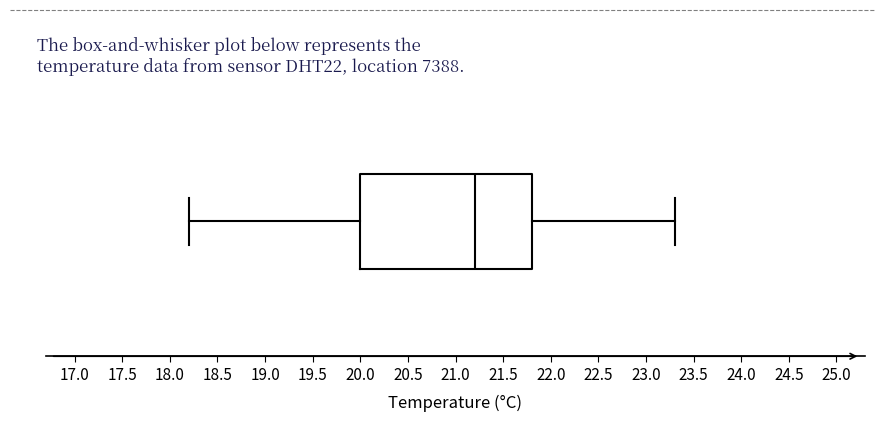

Transcribe this box plot: give where the median line is, the range the box spans, and where the two whiskers end, as read against the x-axis. The values are not printed on the chart, so give them approximately, as read against the axis.

median 21.2, box 20.0 to 21.8, whiskers 18.2 to 23.3